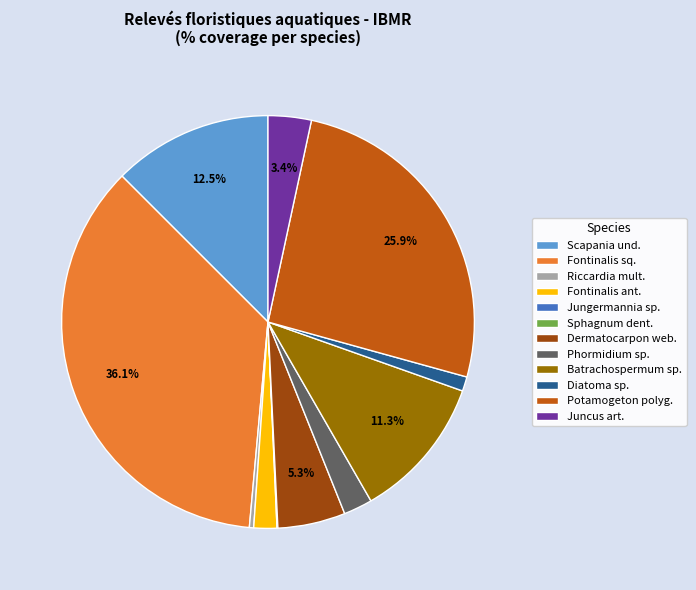

Does Scapania und. account for over 50% of the chart?

No